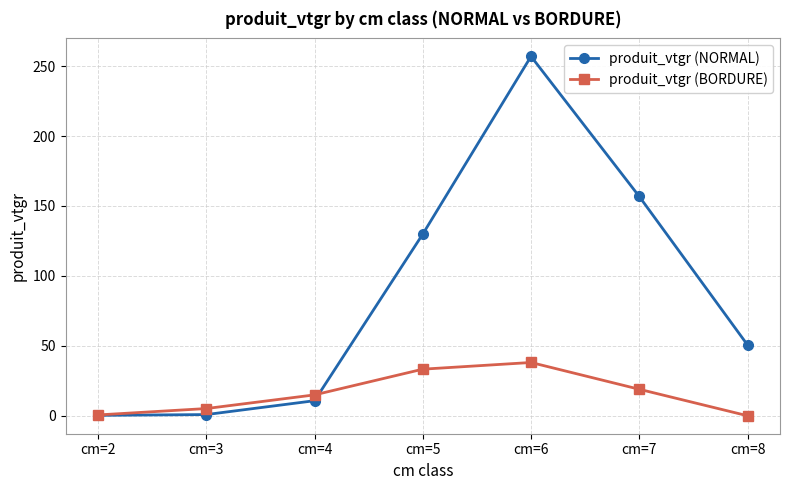

True or false: produit_vtgr (BORDURE) has more than 2 interior local peaks.

False